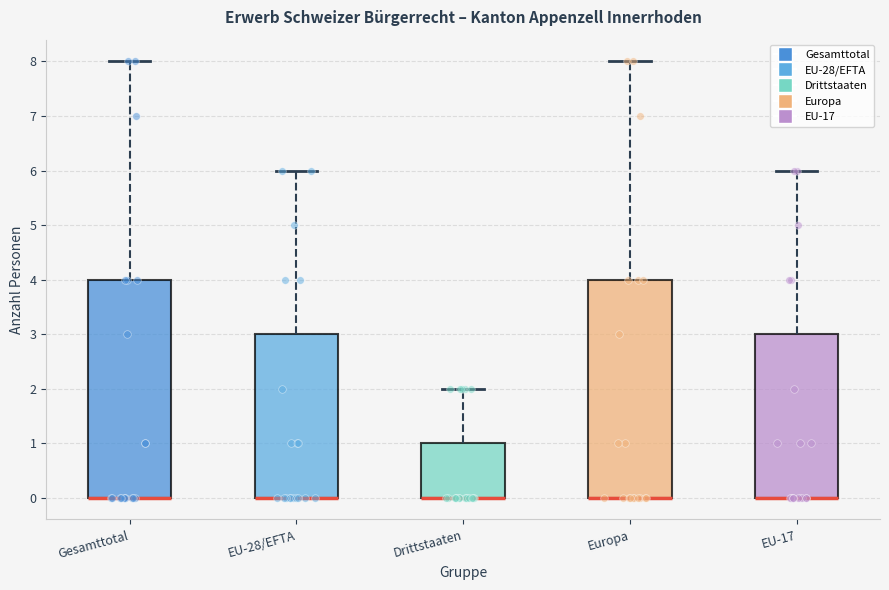

Where is the upper edge of the box for Gesamttotal on the y-axis? The values are not printed on the chart, so give them approximately, as read against the axis.

4